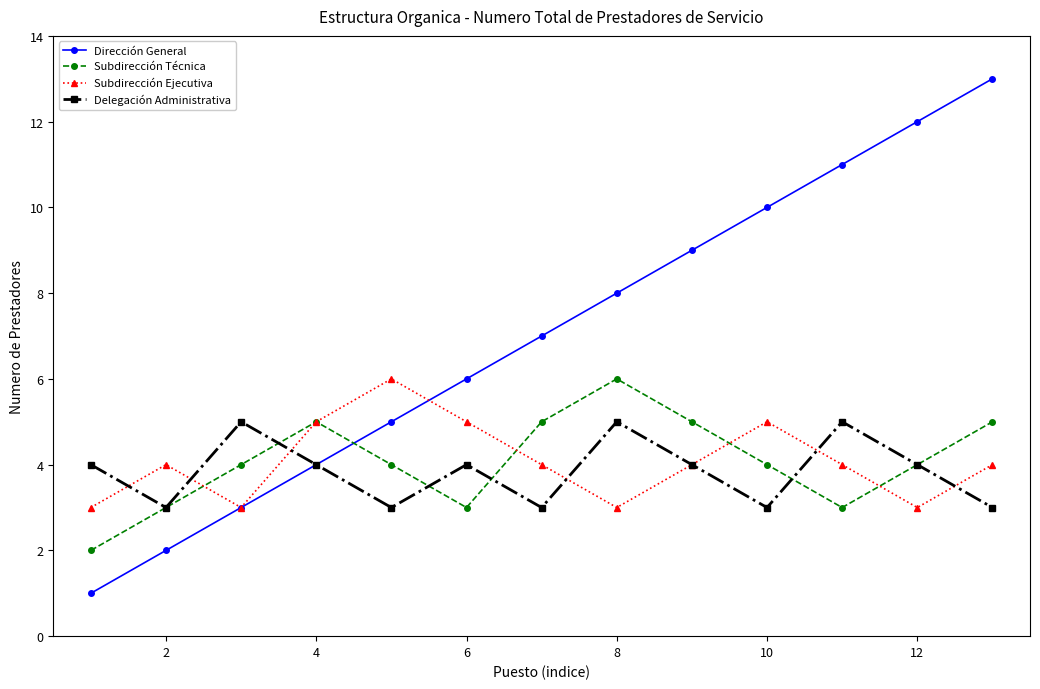

True or false: Dirección General has more than 0 points higher than both neighbors.

False